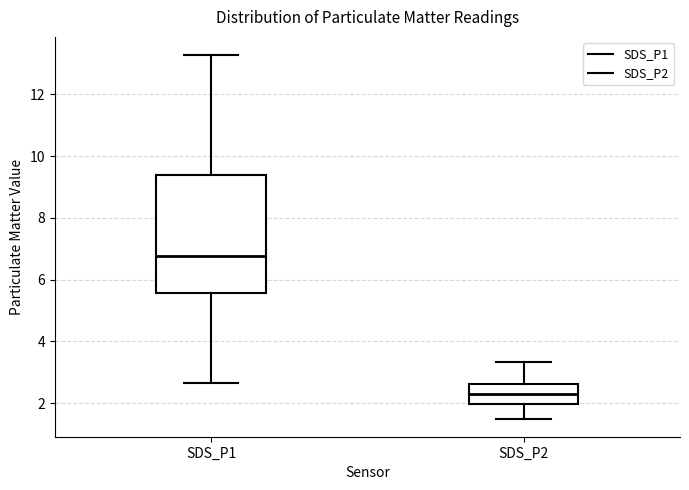

Reading left to right, read every box against the y-axis: the position of its median line, the range the box covers, and the ends of its whiskers. The values are not printed on the chart, so give them approximately, as read against the axis.

SDS_P1: median 6.8, box 5.6 to 9.4, whiskers 2.6 to 13.2
SDS_P2: median 2.4, box 2.0 to 2.6, whiskers 1.6 to 3.4